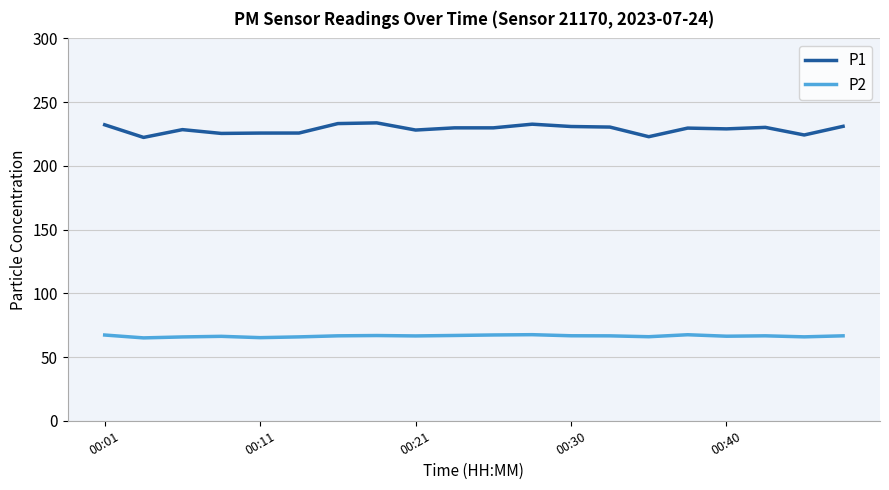

True or false: P1 and P2 intersect in this chart.

False